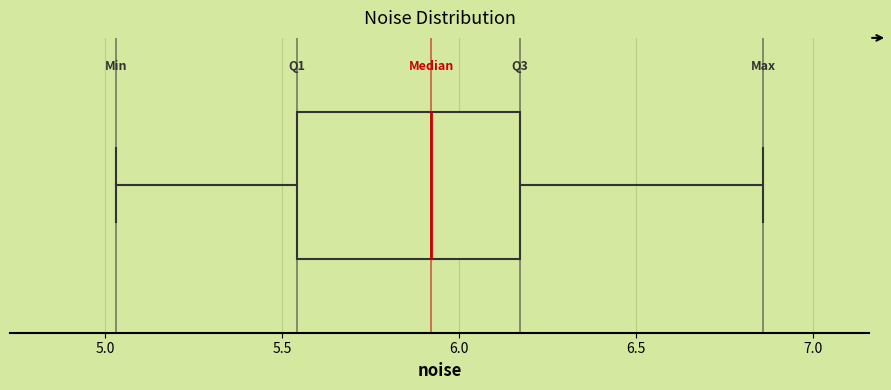

Transcribe this box plot: give where the median line is, the range the box spans, and where the two whiskers end, as read against the x-axis. The values are not printed on the chart, so give them approximately, as read against the axis.

median 5.90, box 5.55 to 6.15, whiskers 5.05 to 6.85